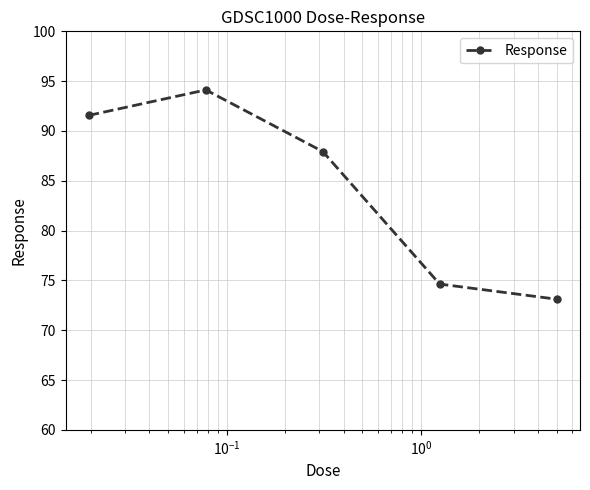

What is the smallest value displayed?

73.1